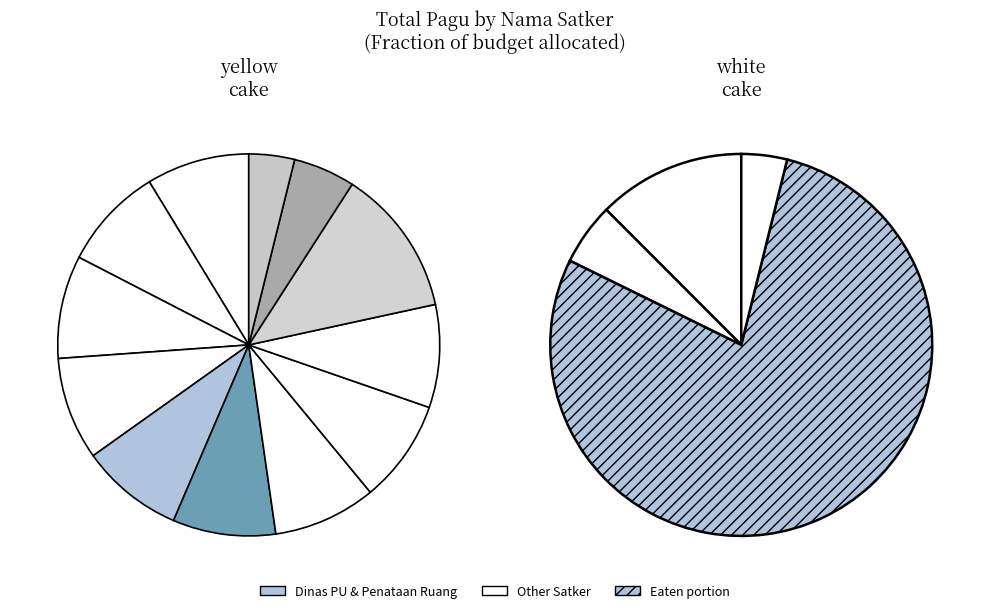

Is it true that Lainnya 1 is 11% of the pie?

False